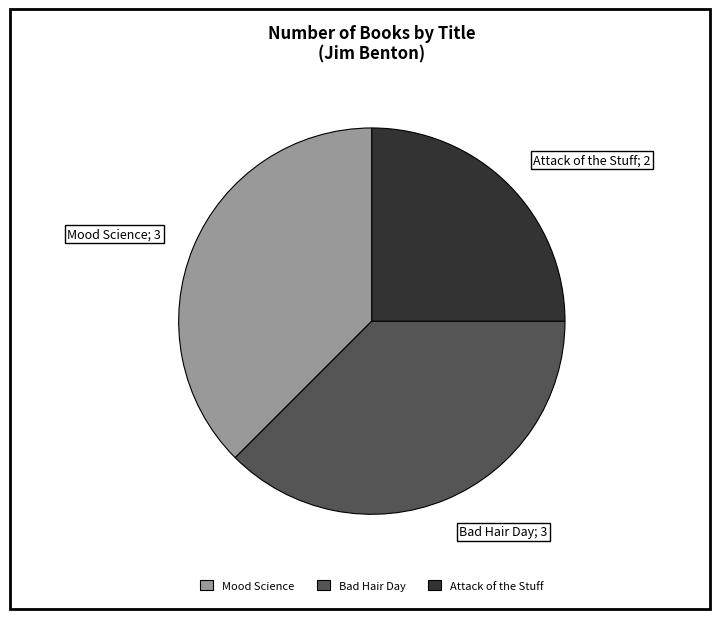

Is the sum of Attack of the Stuff and Bad Hair Day greater than half?

Yes